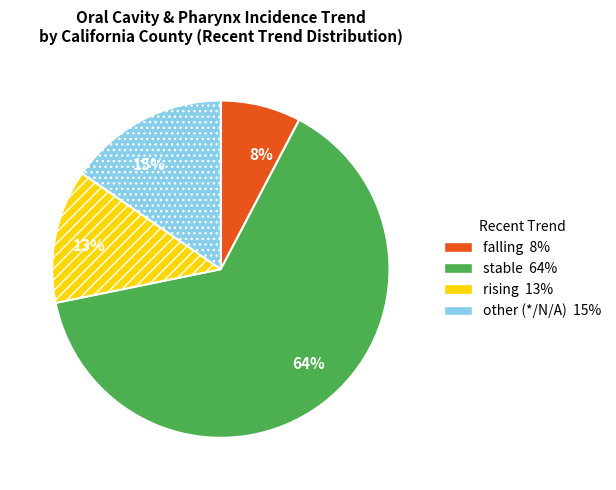

What is the majority slice?

64%